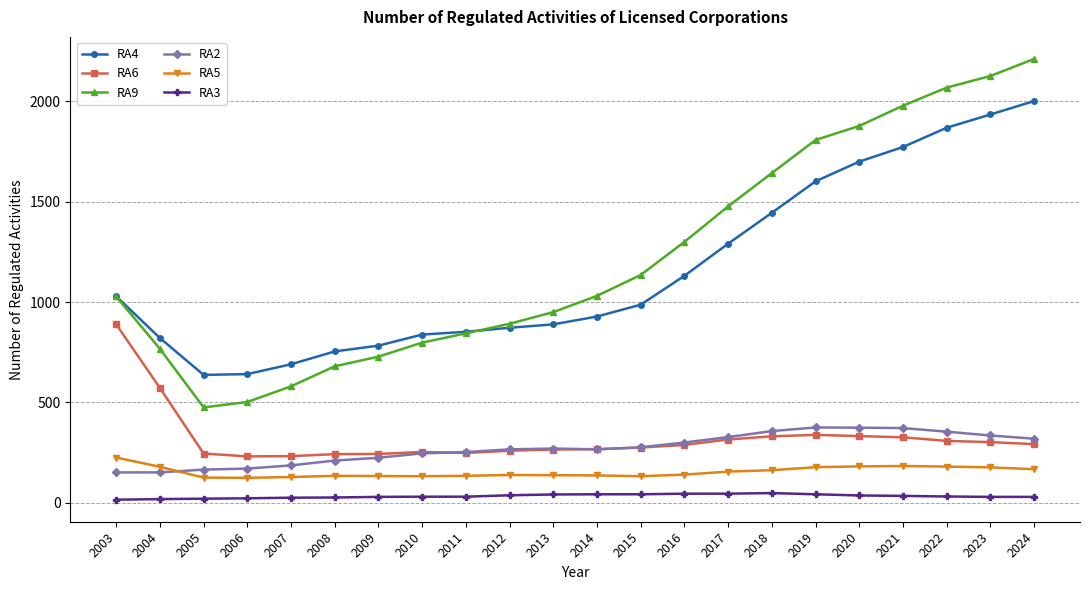

True or false: RA9 and RA5 intersect in this chart.

False